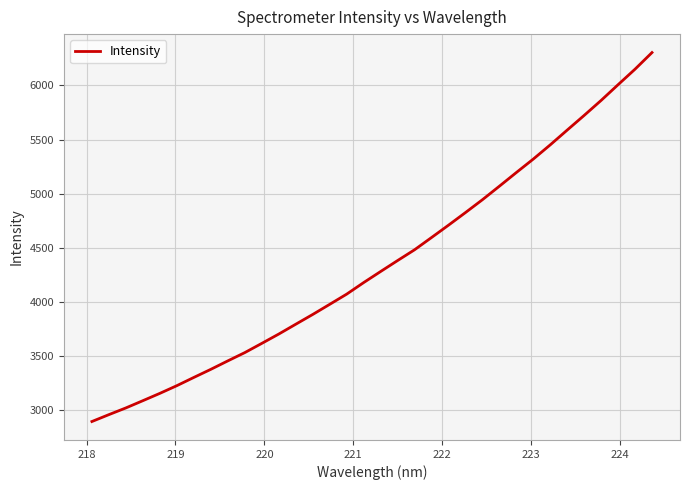

True or false: the data has more than 2 interior local peaks.

False